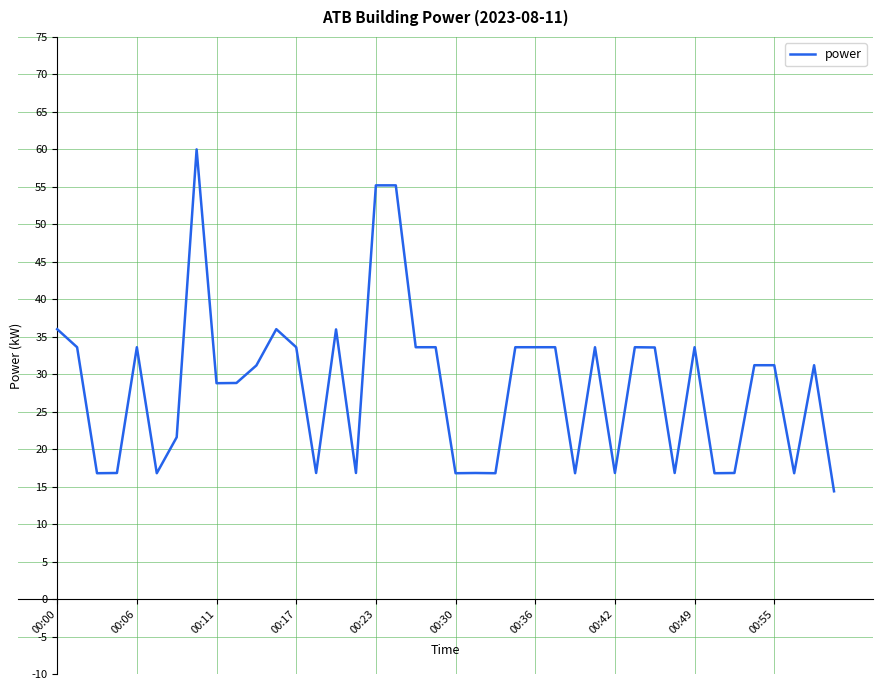

Reading left to right, transcribe all the data shown in this chart.

36.0	33.6	16.8	16.8	33.6	16.8	21.6	60.0	28.8	28.8	31.2	36.0	33.6	16.8	36.0	16.8	55.2	55.2	33.6	33.6	16.8	16.8	16.8	33.6	33.6	33.6	16.8	33.6	16.8	33.6	33.6	16.8	33.6	16.8	16.8	31.2	31.2	16.8	31.2	14.4